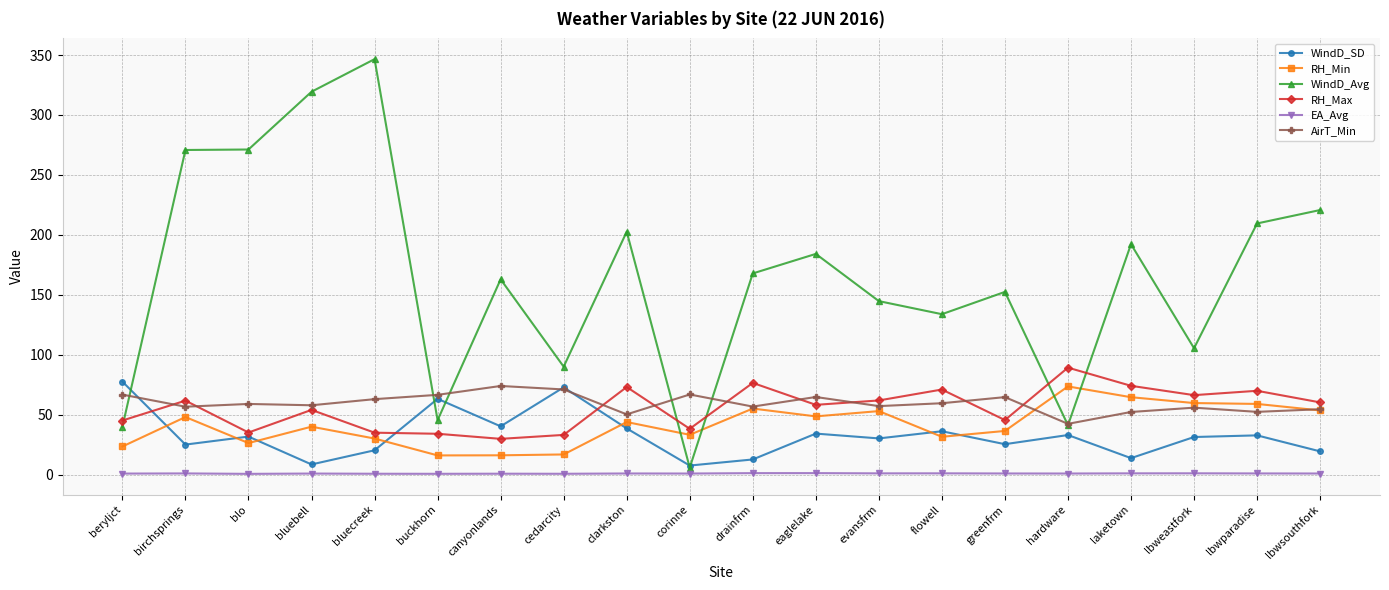

How many values in the RH_Max series exceed 60?

10